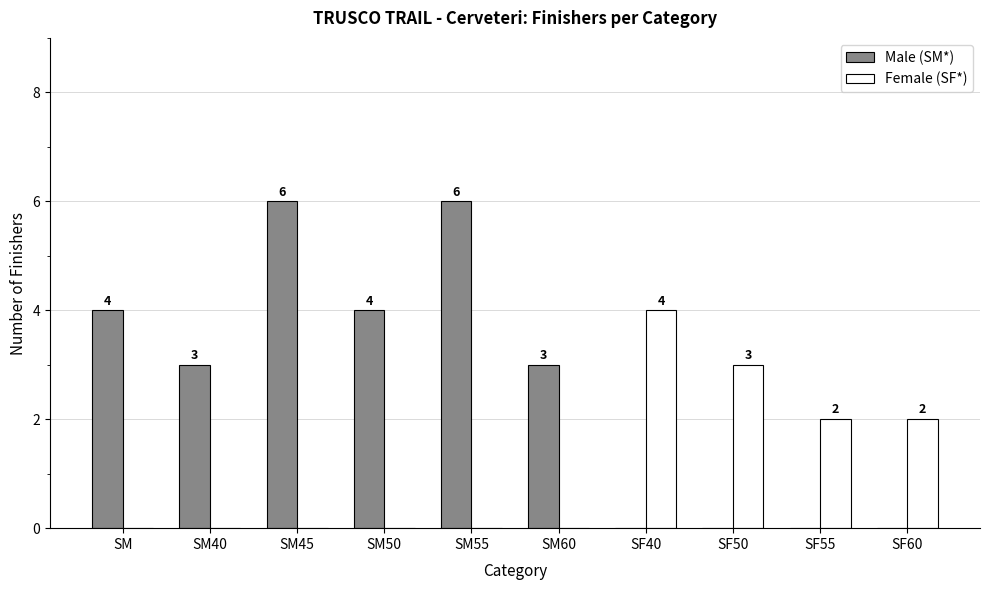

What is the total value across all series at SM?

4